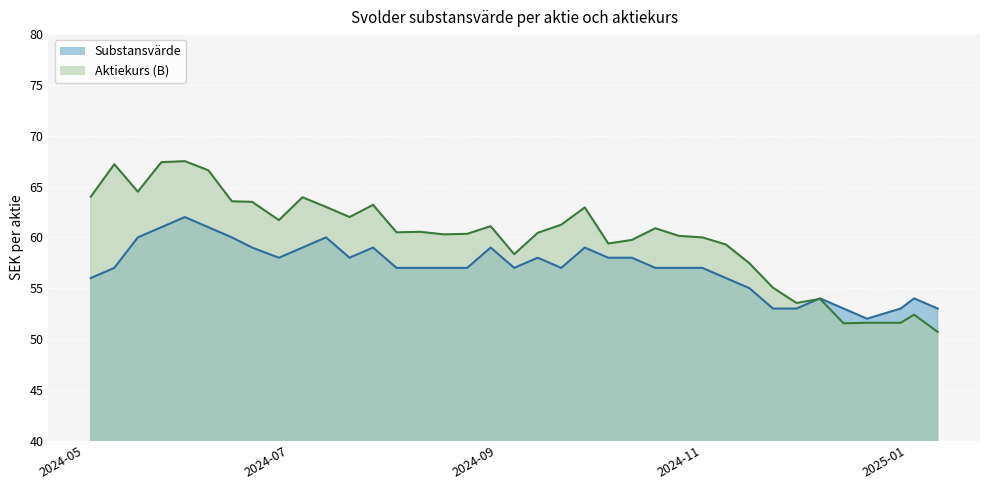

Is the value of Substansvärde at 2024-05-10 greater than the value of Aktiekurs (B) at 2024-08-02?

No